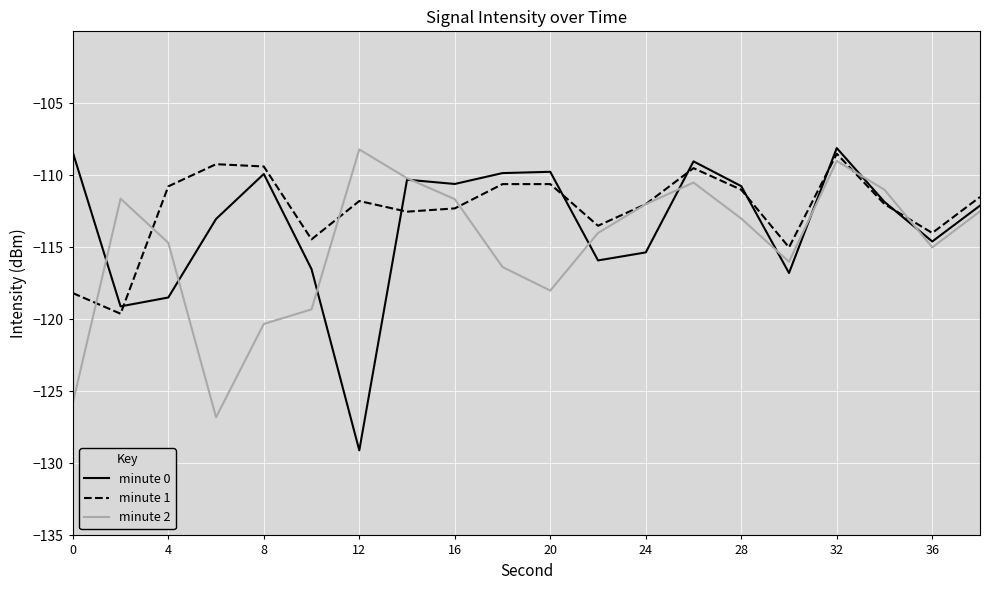

Rank the series by their average value, from lowest to highest.

minute 2, minute 0, minute 1